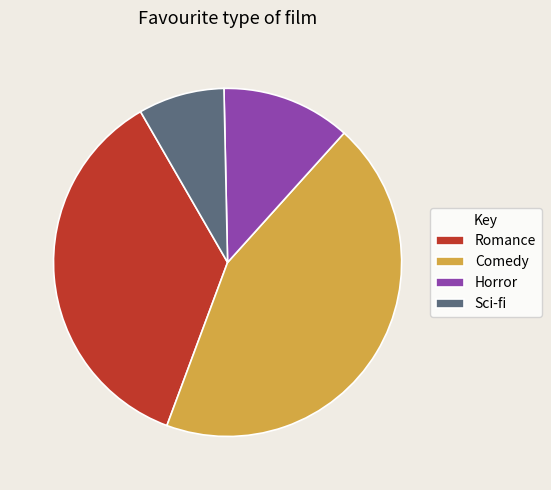

How many slices are in this pie chart?

4